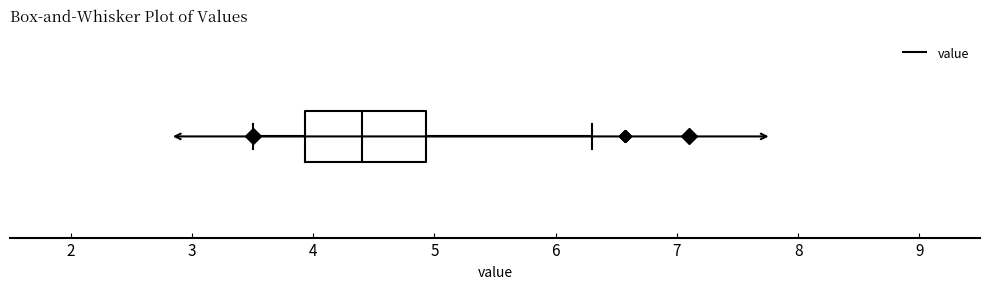

Where does the right whisker of the box end on the x-axis? The values are not printed on the chart, so give them approximately, as read against the axis.

6.3